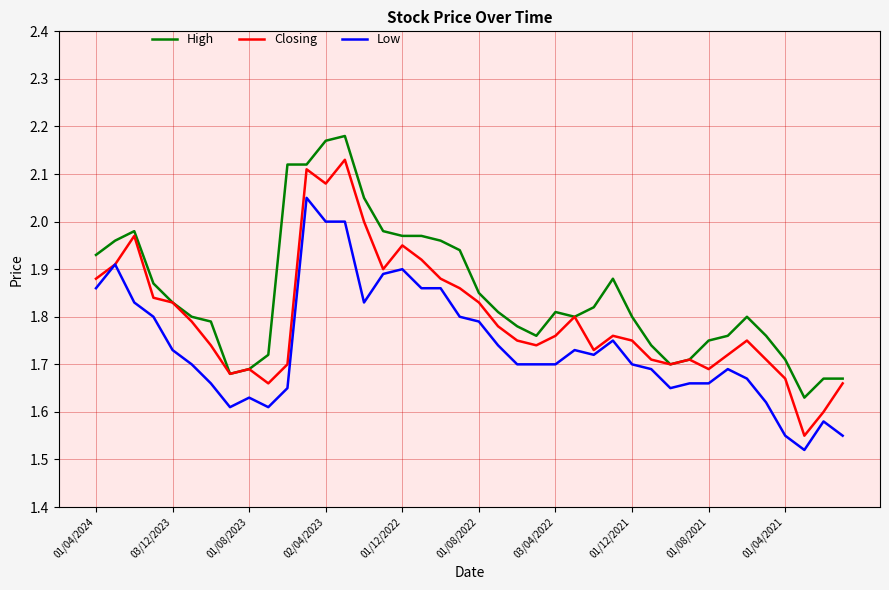

Rank the series by their maximum value, from highest to lowest.

High, Closing, Low